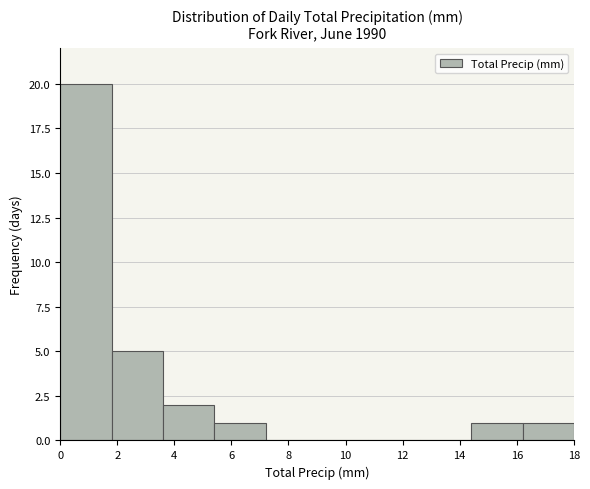

Reading left to right, list every bar in this chart as the range it spans on the x-axis followed by its height. The values are not printed on the chart, so give them approximately, as read against the axis.

0.0 to 1.8: 20
1.8 to 3.6: 5
3.6 to 5.4: 2
5.4 to 7.2: 1
7.2 to 9.0: 0
9.0 to 10.8: 0
10.8 to 12.6: 0
12.6 to 14.4: 0
14.4 to 16.2: 1
16.2 to 18.0: 1